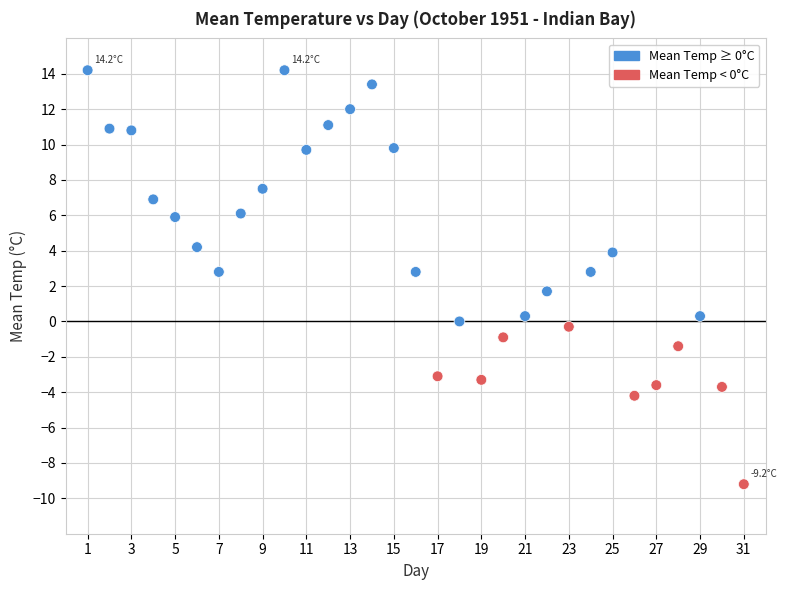

What Y value in the scatter plot is closest to 2?

1.7